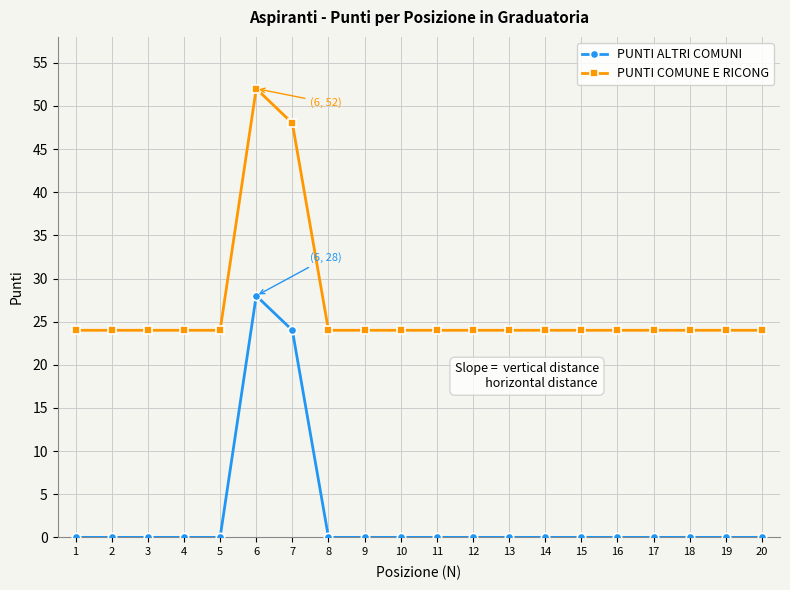

At 6, list the series in order from smallest to largest.

PUNTI ALTRI COMUNI, PUNTI COMUNE E RICONG